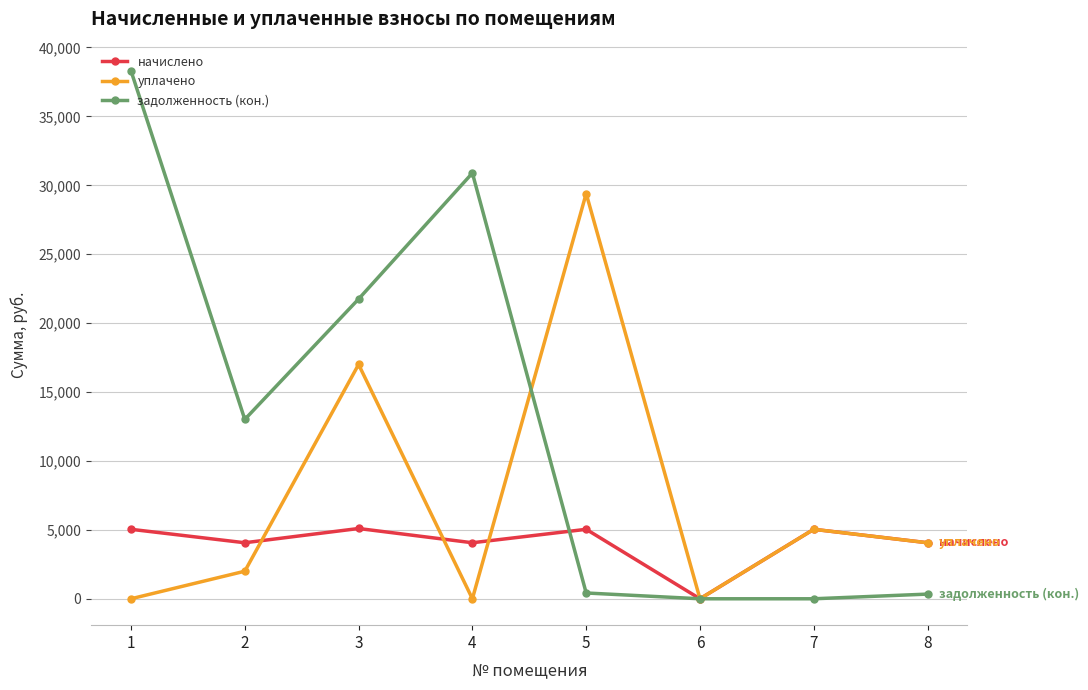

What is the sum of the начислено values at 7 and 3?

10139.3